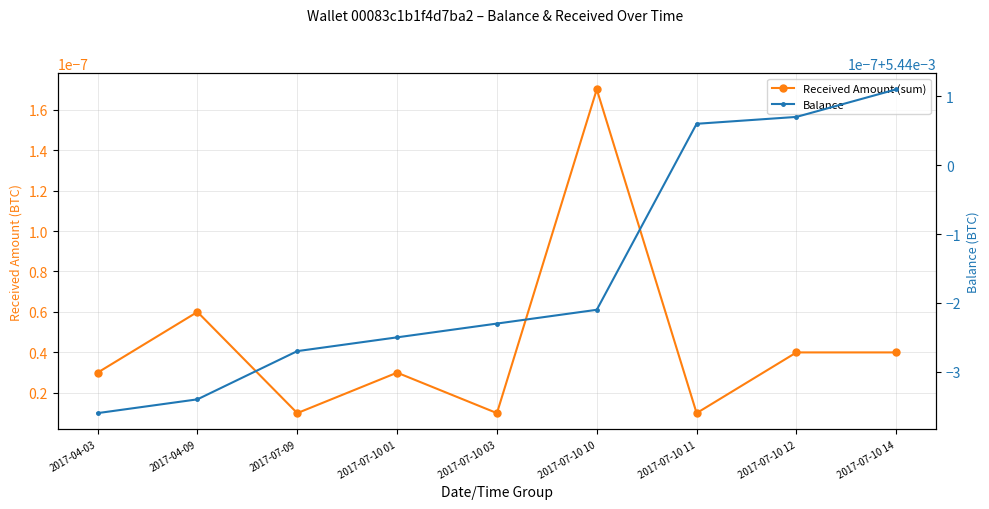

How many series are shown in this chart?

2